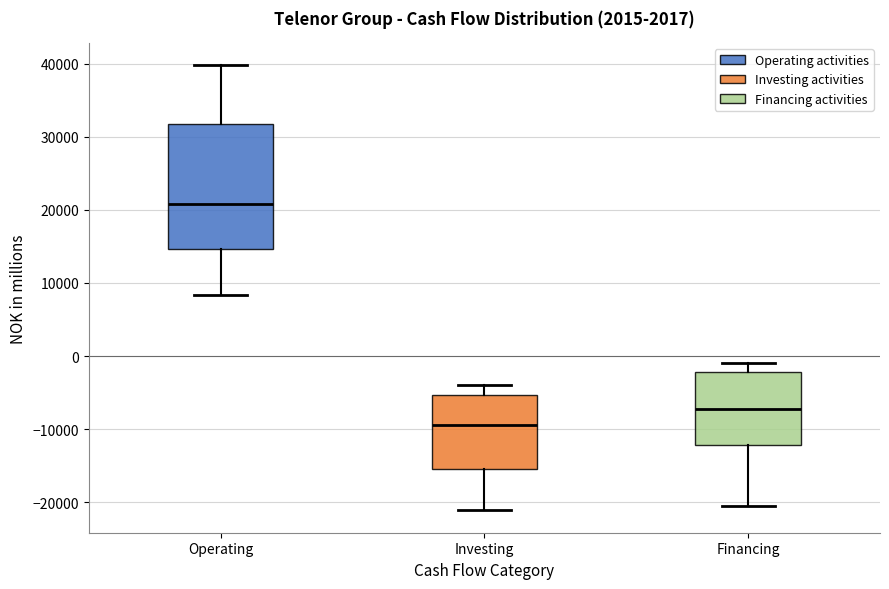

Reading left to right, read every box against the y-axis: the position of its median line, the range the box covers, and the ends of its whiskers. The values are not printed on the chart, so give them approximately, as read against the axis.

Operating: median 21000, box 15000 to 32000, whiskers 8000 to 40000
Investing: median -9000, box -15000 to -5000, whiskers -21000 to -4000
Financing: median -7000, box -12000 to -2000, whiskers -21000 to -1000